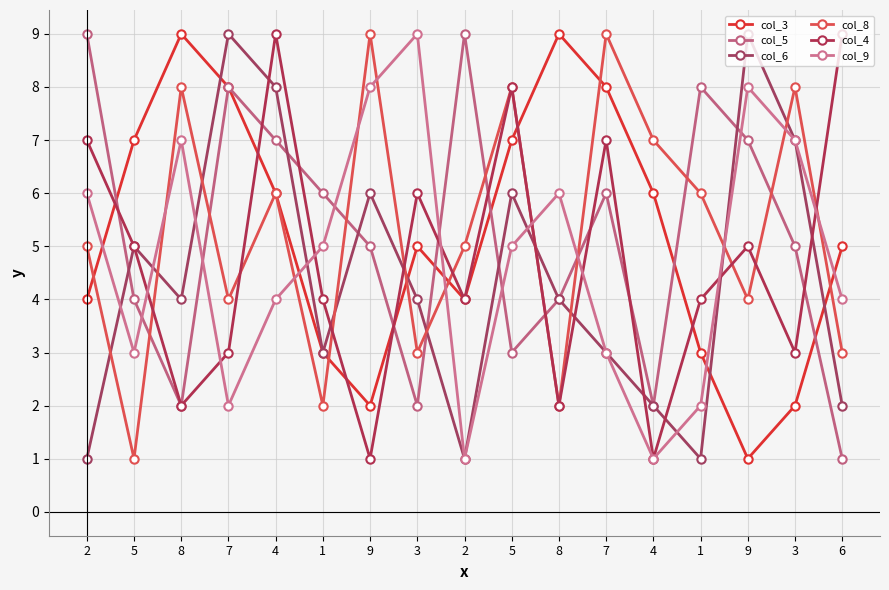

Reading left to right, what are all the values shown in this chart?

col_3: 2=4	5=7	8=9	7=8	4=6	1=3	9=2	3=5	2=4	5=7	8=9	7=8	4=6	1=3	9=1	3=2	6=5
col_5: 2=9	5=4	8=2	7=8	4=7	1=6	9=5	3=2	2=9	5=3	8=4	7=6	4=2	1=8	9=7	3=5	6=1
col_6: 2=1	5=5	8=4	7=9	4=8	1=3	9=6	3=4	2=1	5=6	8=4	7=3	4=2	1=1	9=9	3=7	6=2
col_8: 2=5	5=1	8=8	7=4	4=6	1=2	9=9	3=3	2=5	5=8	8=2	7=9	4=7	1=6	9=4	3=8	6=3
col_4: 2=7	5=5	8=2	7=3	4=9	1=4	9=1	3=6	2=4	5=8	8=2	7=7	4=1	1=4	9=5	3=3	6=9
col_9: 2=6	5=3	8=7	7=2	4=4	1=5	9=8	3=9	2=1	5=5	8=6	7=3	4=1	1=2	9=8	3=7	6=4